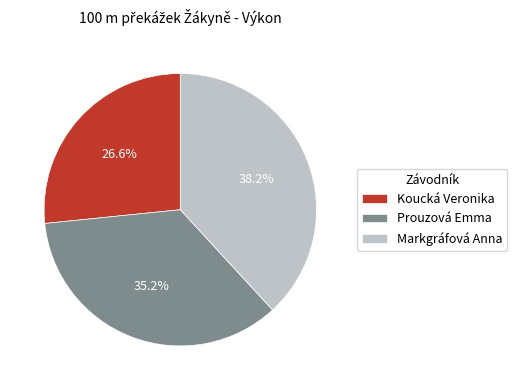

To the nearest percent, what is the difference between the Prouzová Emma and Koucká Veronika slice percentages?

9%